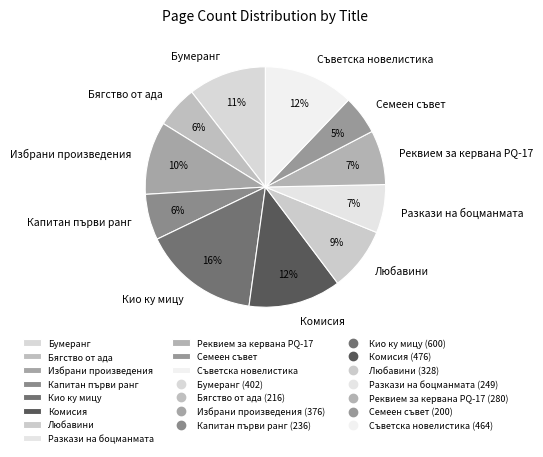

To the nearest percent, what is the combined percentage of Бягство от ада and Семеен съвет?

11%